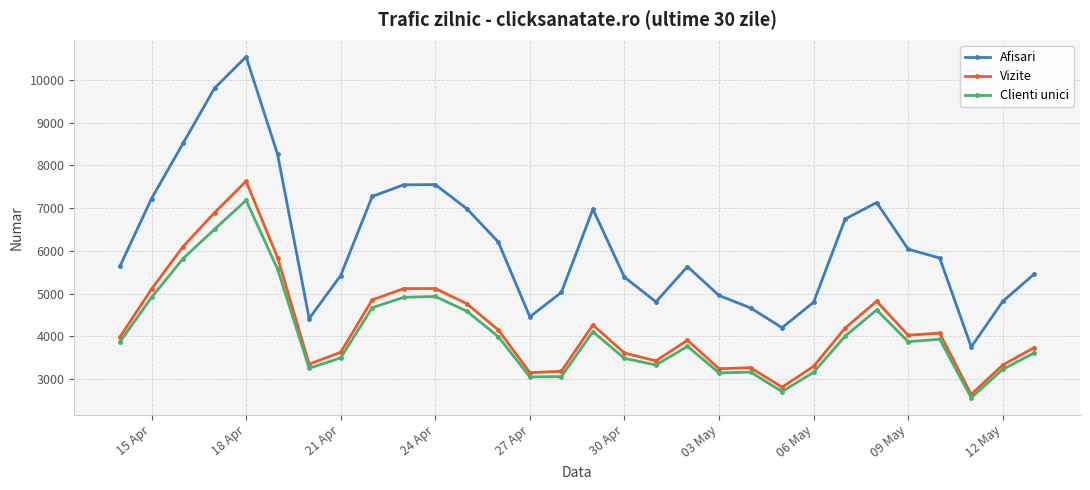

How many lines are shown in the chart?

3